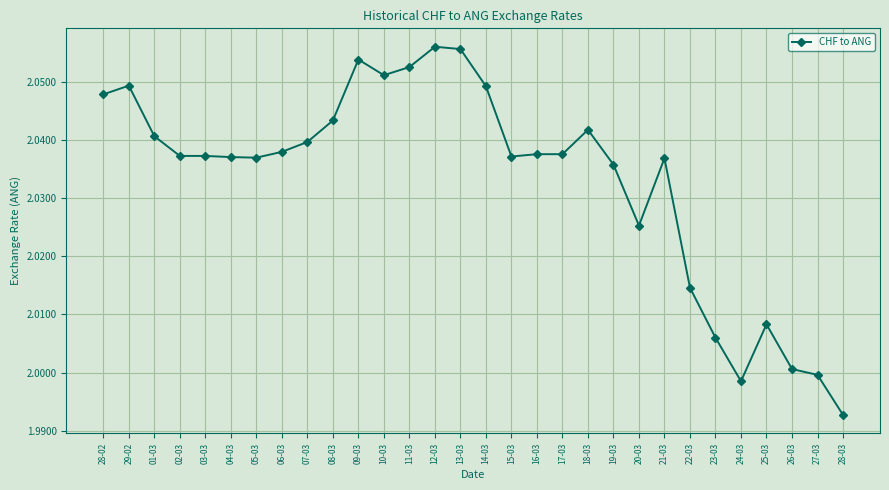

What is the ratio of the value at 09-03 to the value at 15-03?

1.0